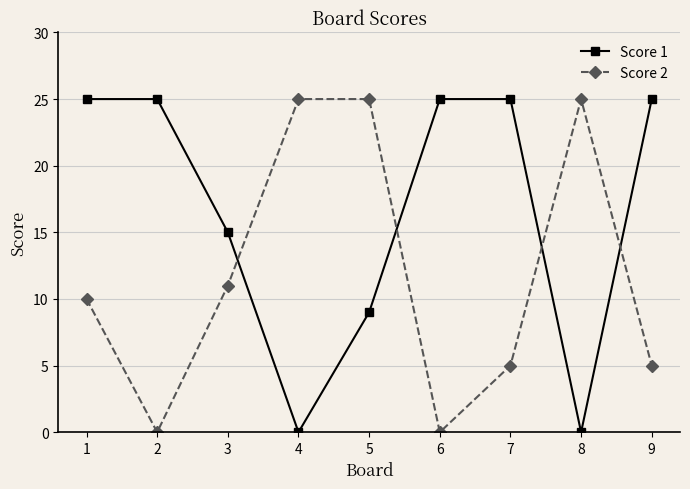

Reading right to left, extract all data points from this chart.

Score 1: 9=25	8=0	7=25	6=25	5=9	4=0	3=15	2=25	1=25
Score 2: 9=5	8=25	7=5	6=0	5=25	4=25	3=11	2=0	1=10